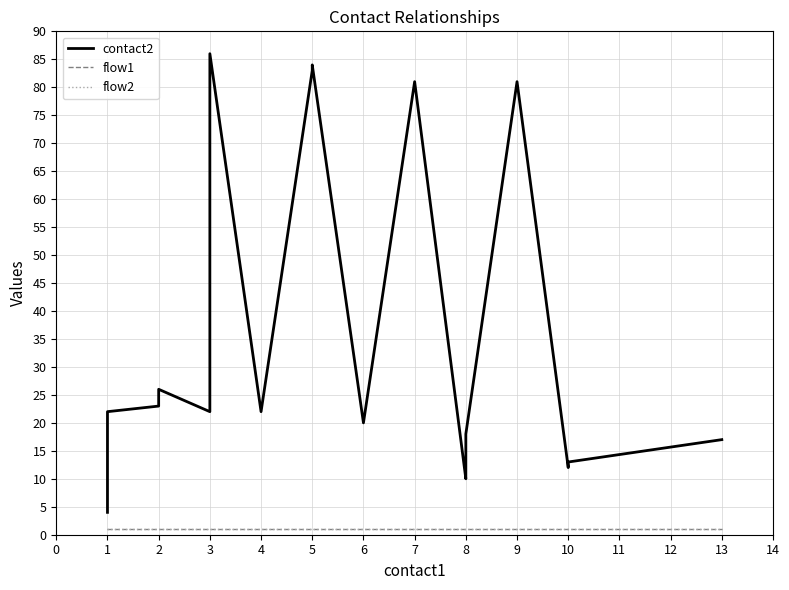

At which label does flow2 reach its peak?

1